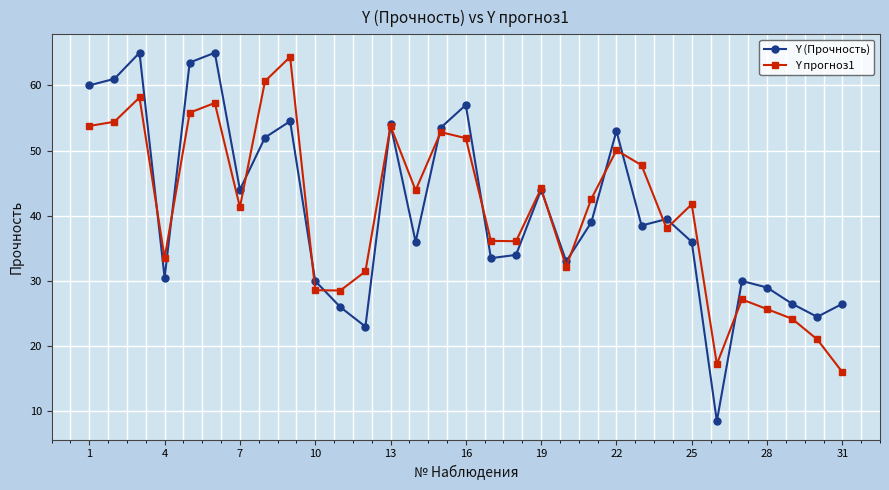

What is the greatest value displayed?

65.0